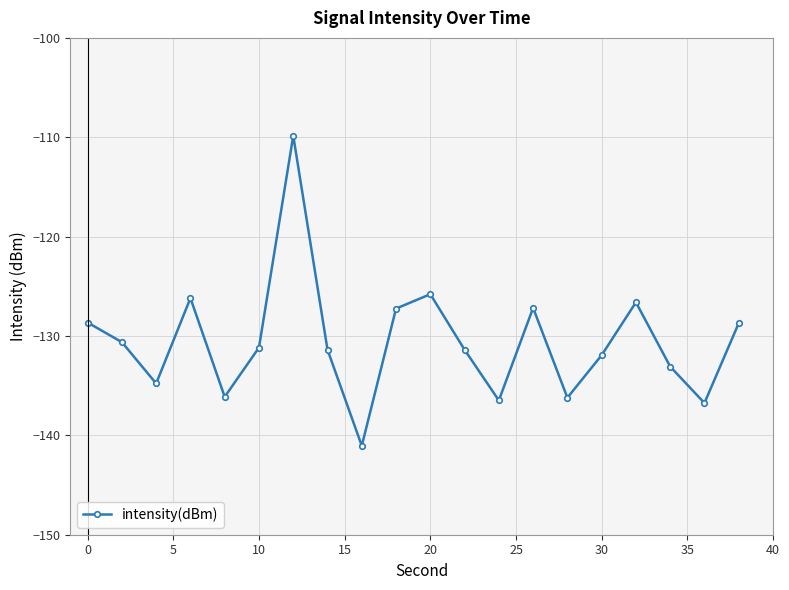

What is the smallest value displayed?

-141.1